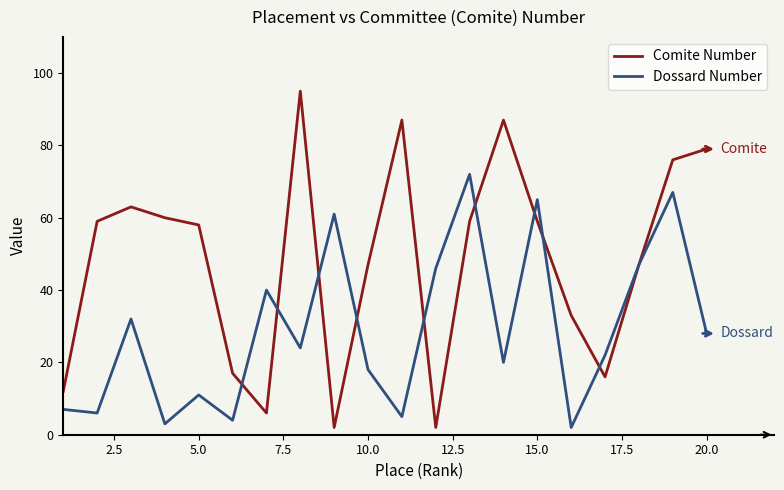

What is the highest value of the Comite Number series?

95